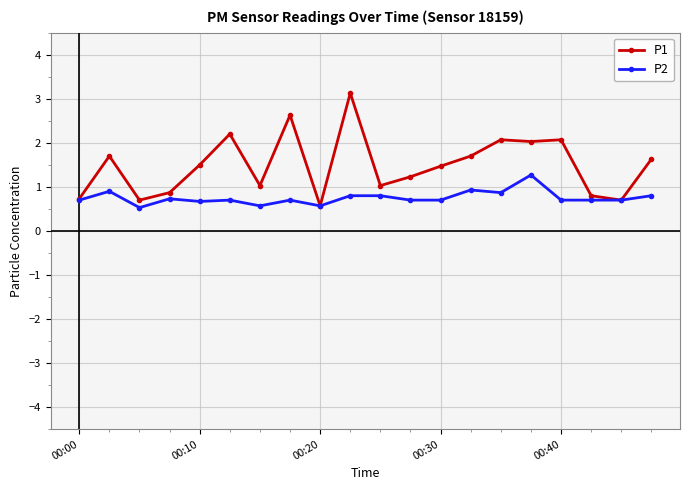

At how many categories does at least one series exceed 0?

20